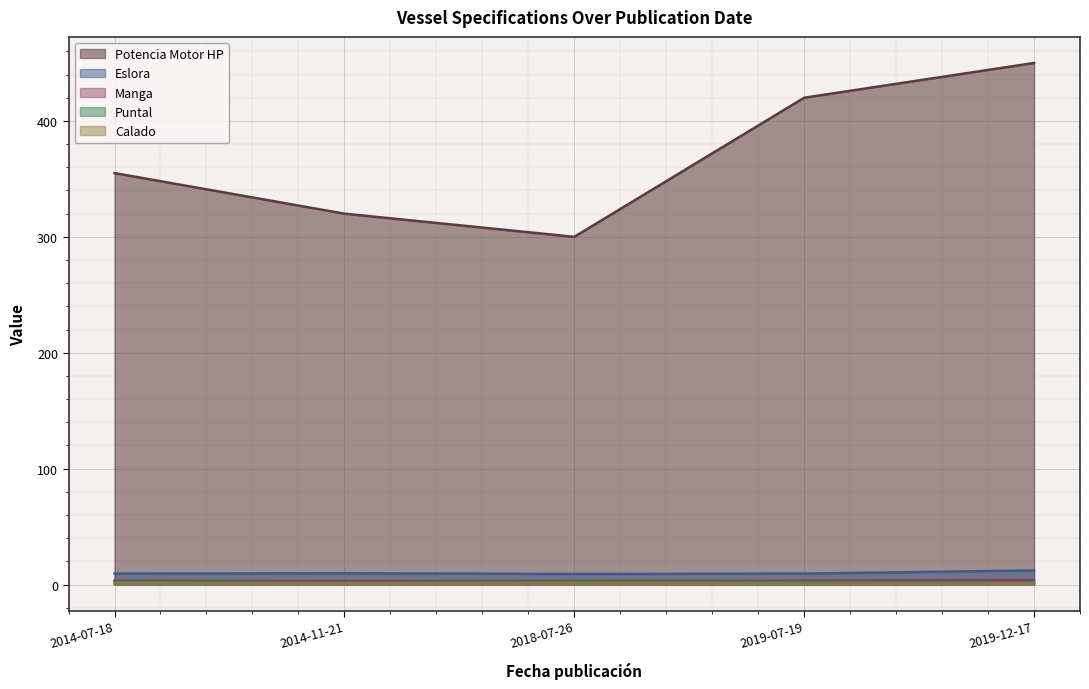

True or false: Potencia Motor HP and Puntal intersect in this chart.

False